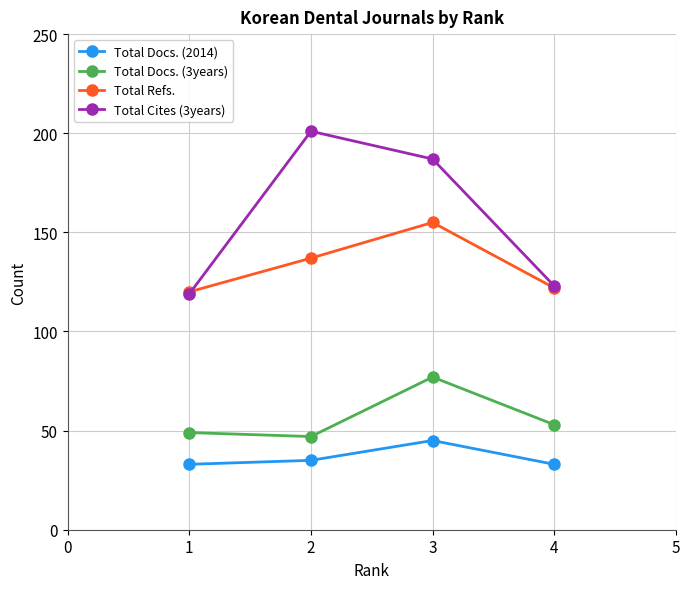

How many values in the Total Refs. series are below 137?

2